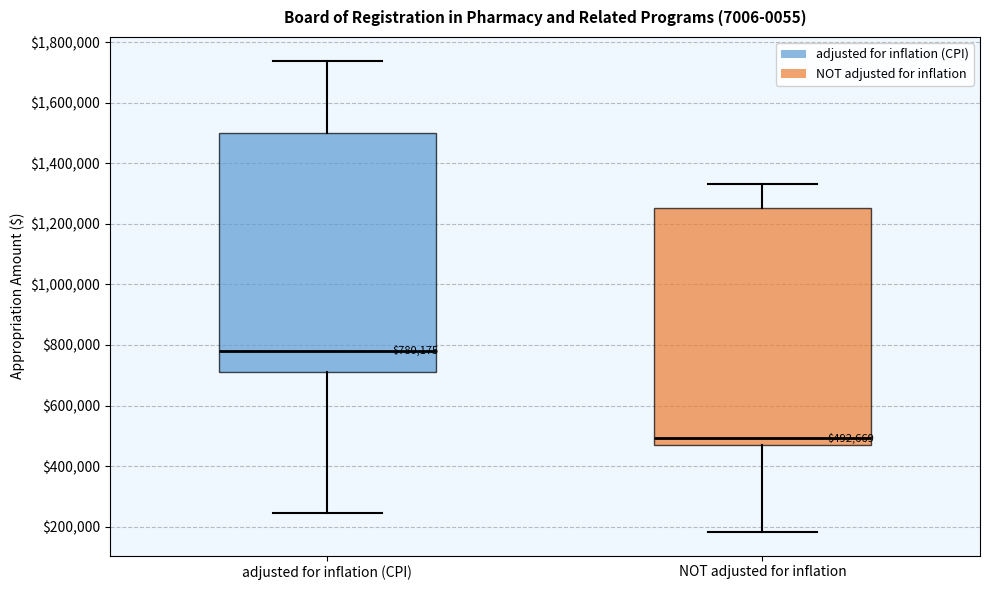

Which box has the highest median line?

adjusted for inflation (CPI)